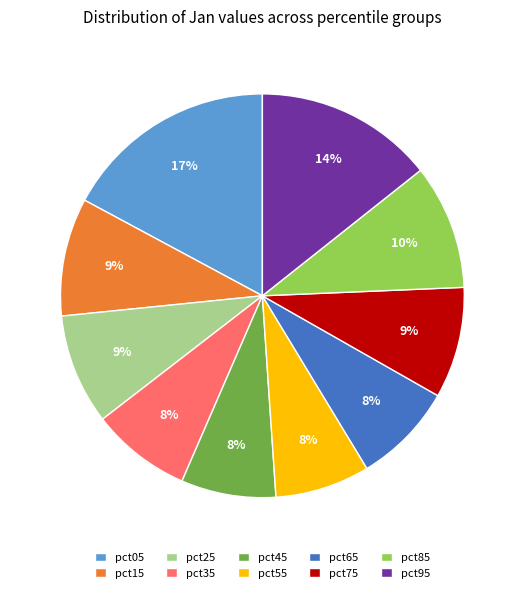

Between pct95 and pct15, which is larger?

pct95